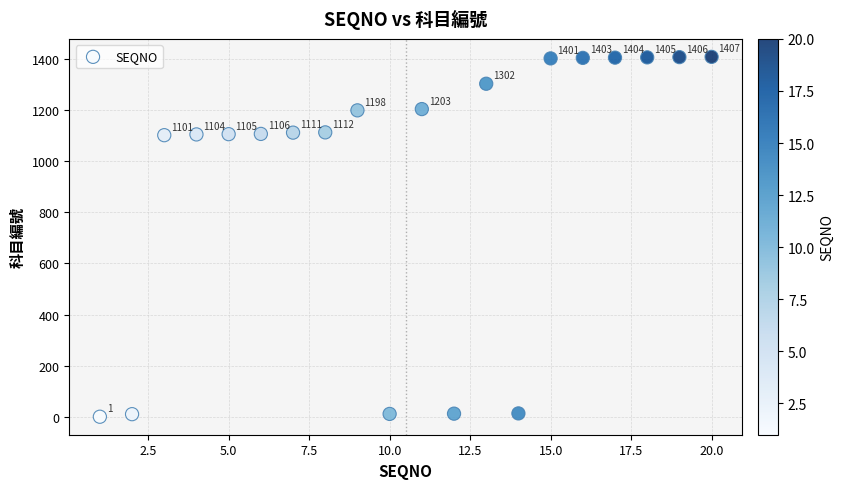

What is the range of X values (max minus min)?

19